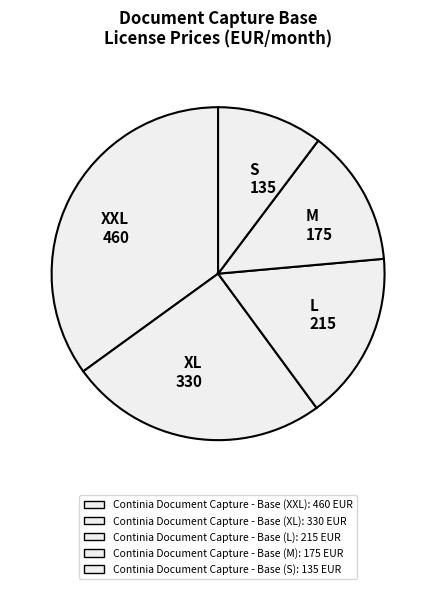

Rank the categories by value from lowest to highest.

S, M, L, XL, XXL